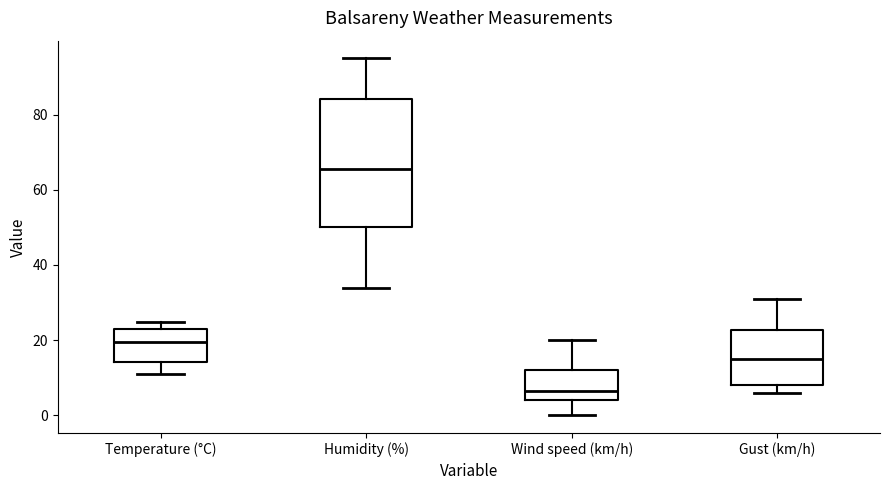

Which box has the highest median line?

Humidity (%)